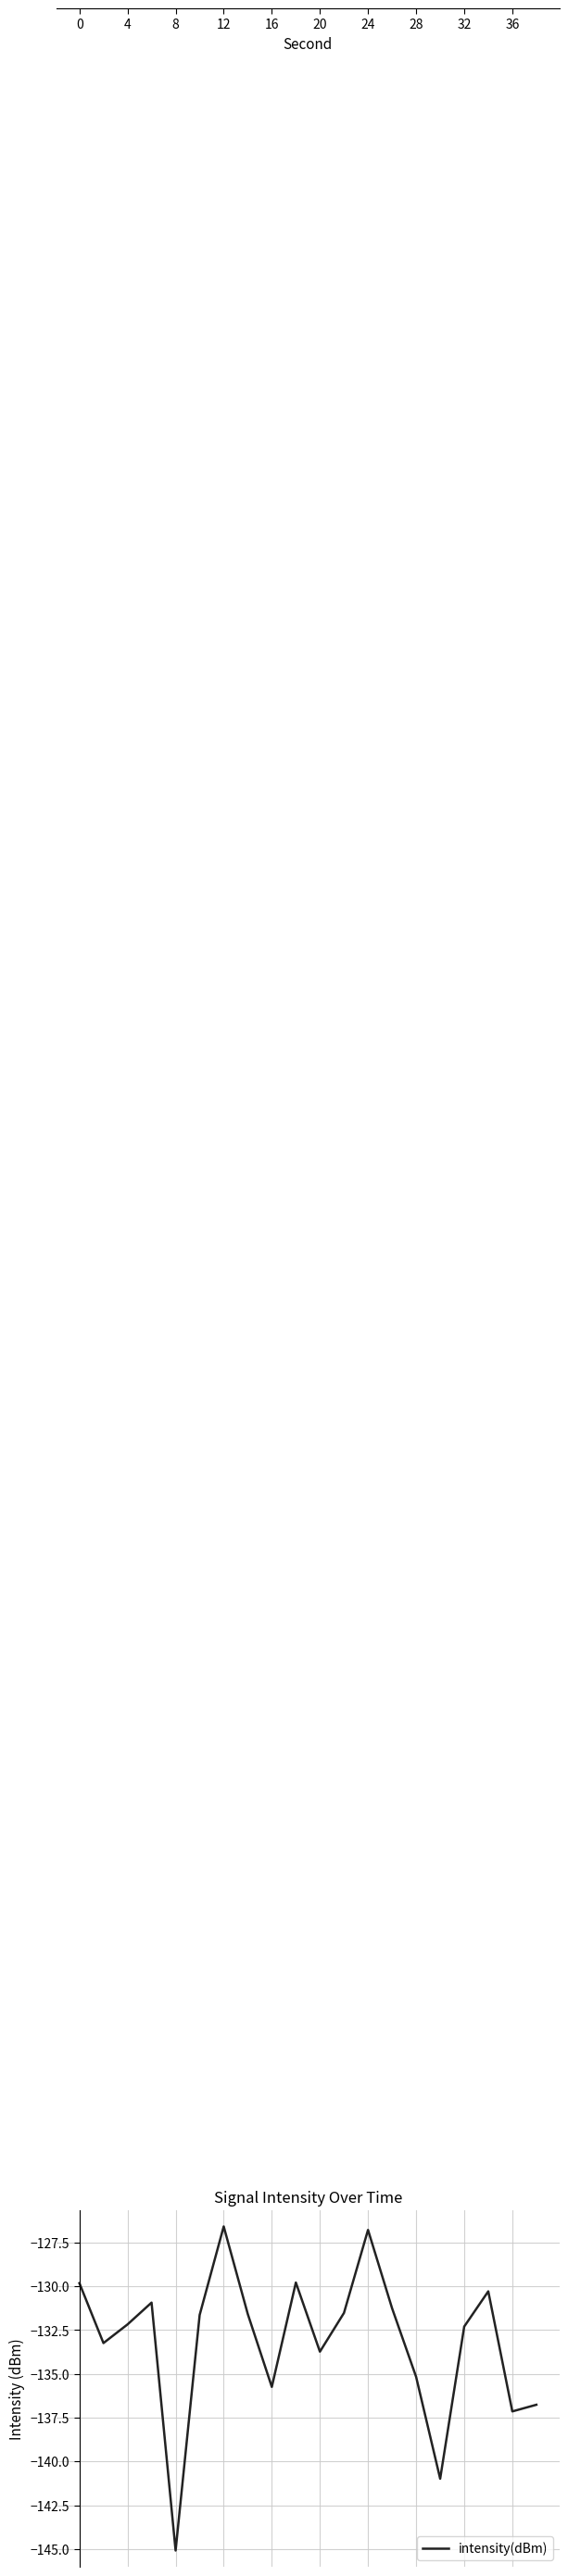

How many interior local peaks (higher than both neighbors) does the data have?

5